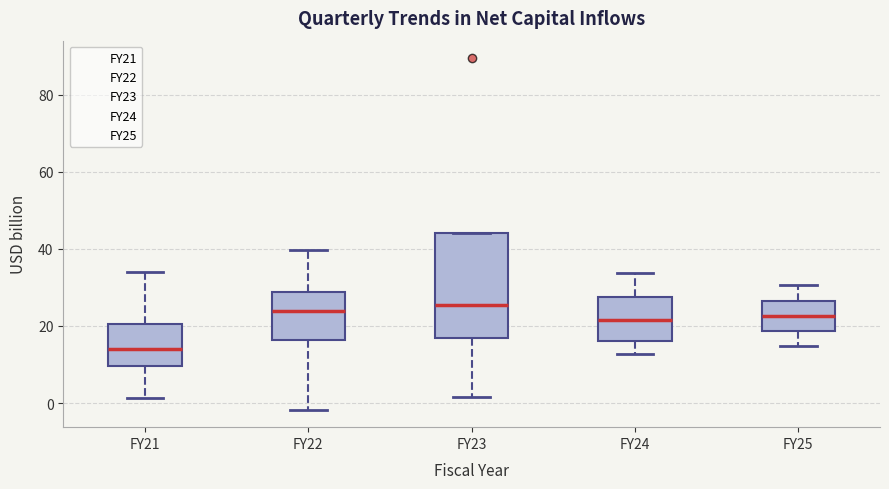

Comparing the boxes themselves (not the whiskers), which one is the tallest?

FY23